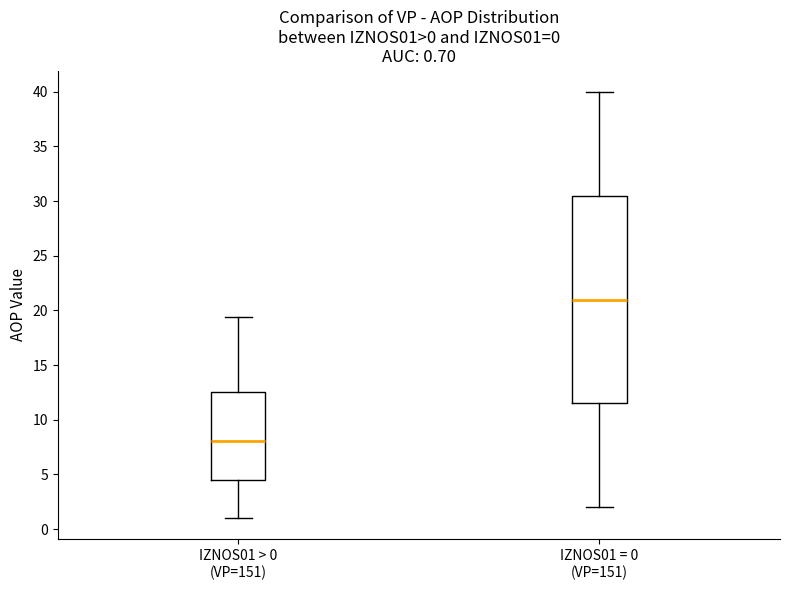

Comparing the boxes themselves (not the whiskers), which one is the tallest?

IZNOS01 = 0 (VP=151)